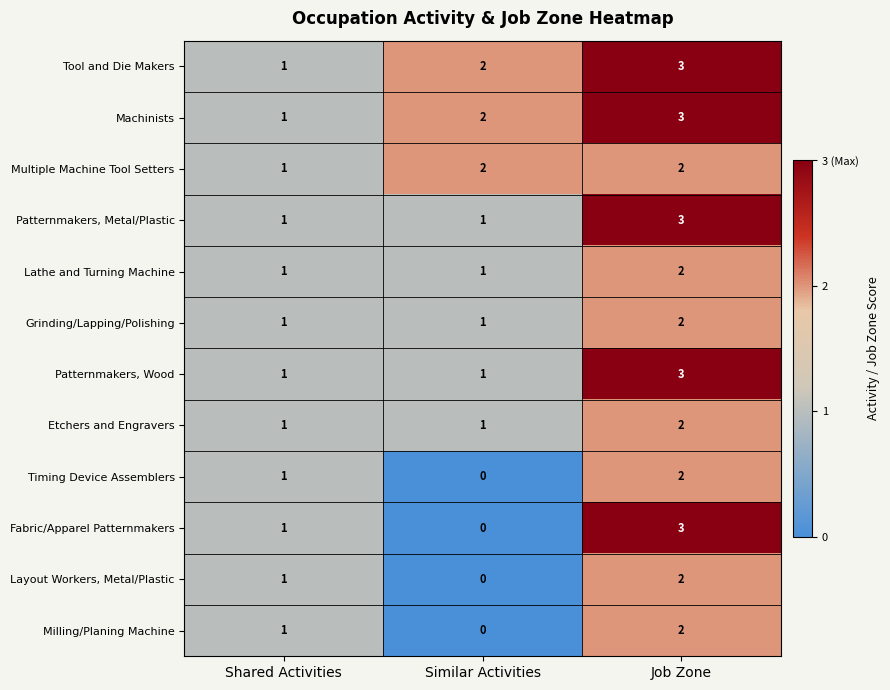

How many Etchers and Engravers values are between 1 and 2?

3